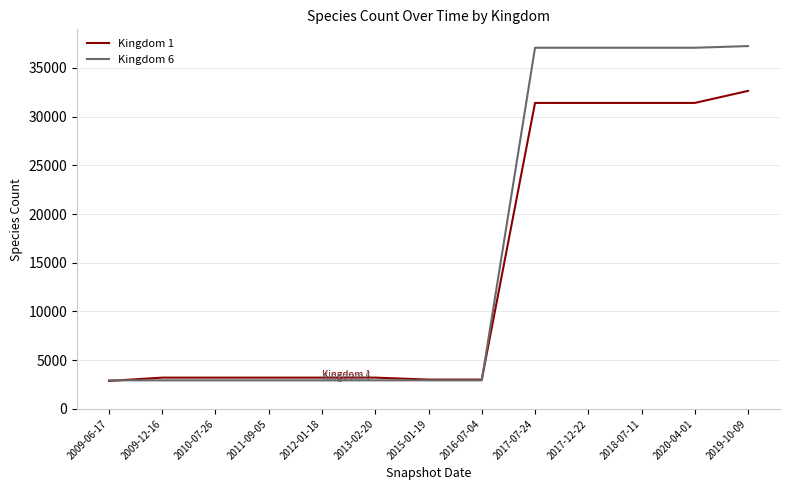

What is the highest value of the Kingdom 1 series?

32638